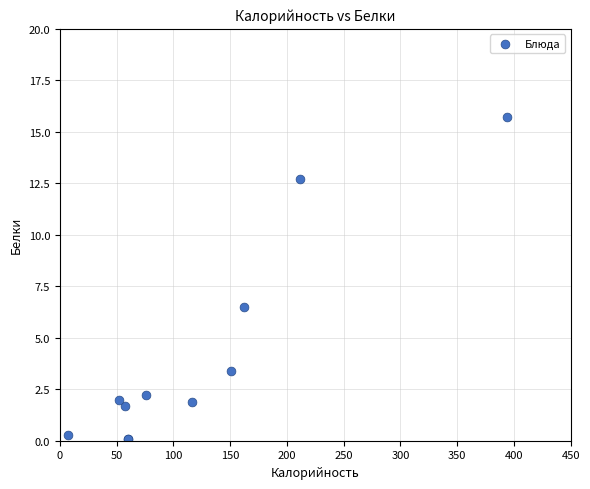

What Y value in the scatter plot is closest to 7?

6.5